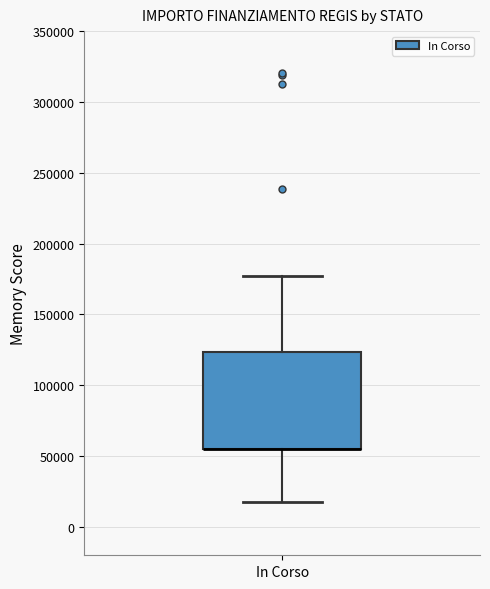

Where is the upper edge of the box for In Corso on the y-axis? The values are not printed on the chart, so give them approximately, as read against the axis.

125000